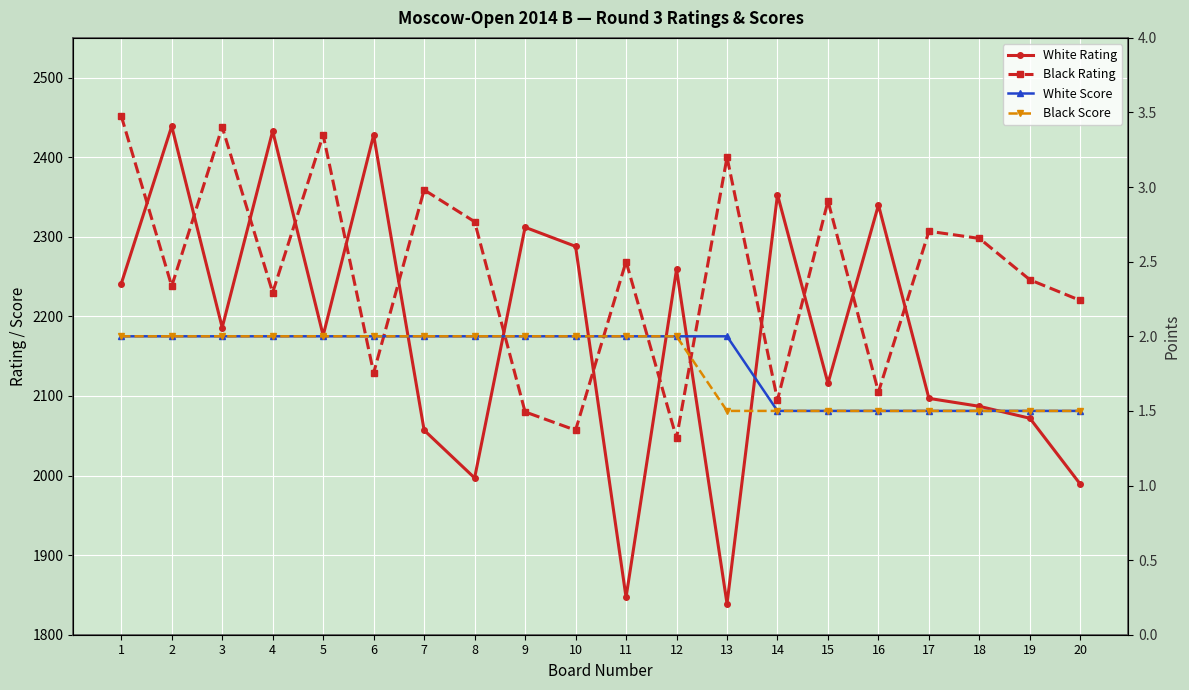

True or false: Black Rating and White Score intersect in this chart.

False